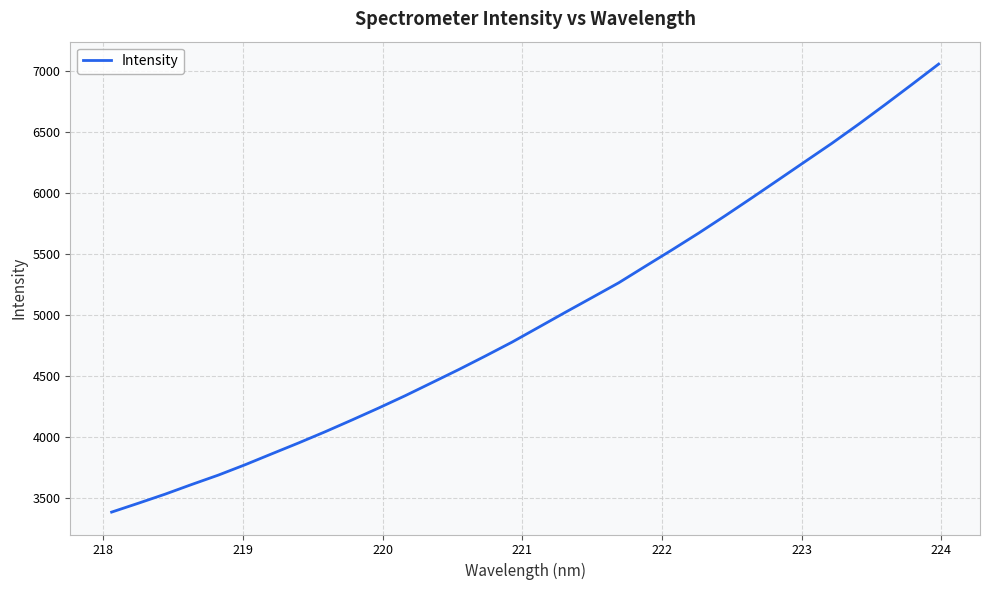

What is the maximum value shown in the chart?

7060.7